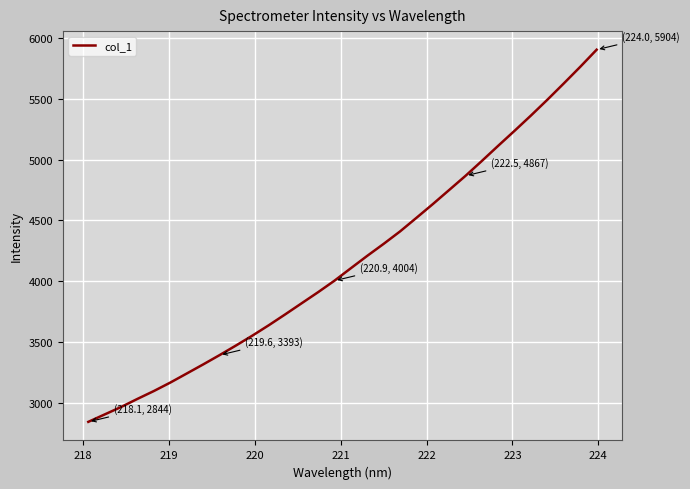

What is the difference between the maximum and minimum values?

3060.1